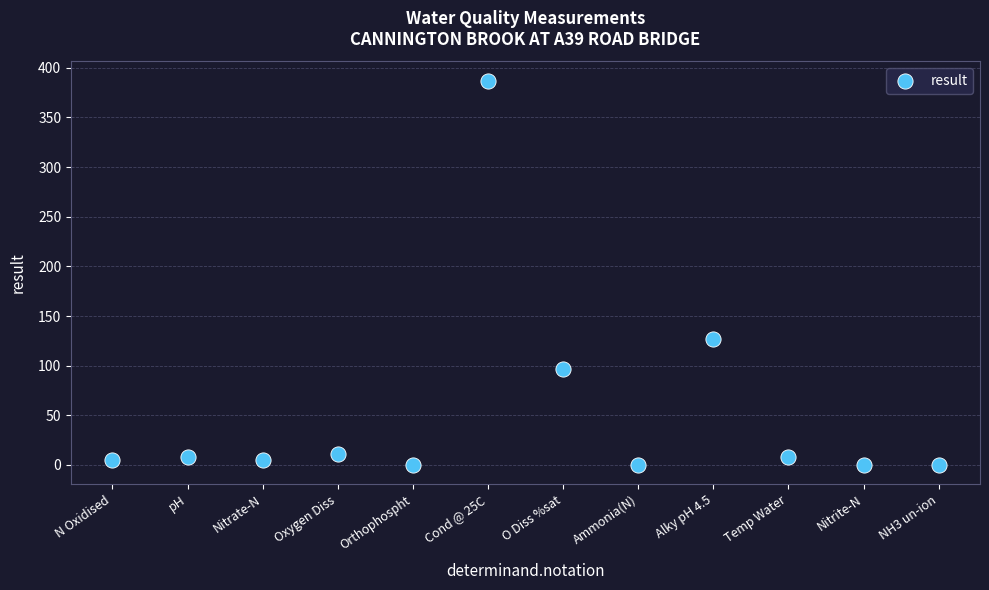

What is the range of Y values (max minus min)?

387.0